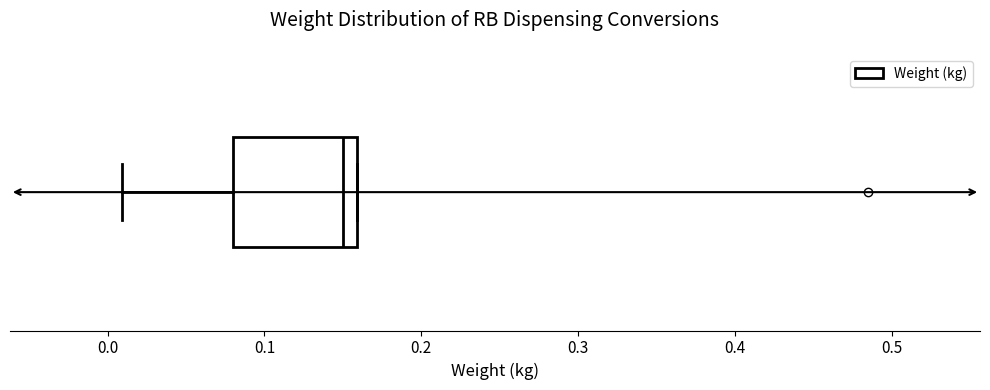

Transcribe this box plot: give where the median line is, the range the box spans, and where the two whiskers end, as read against the x-axis. The values are not printed on the chart, so give them approximately, as read against the axis.

median 0.15, box 0.08 to 0.16, whiskers 0.01 to 0.16